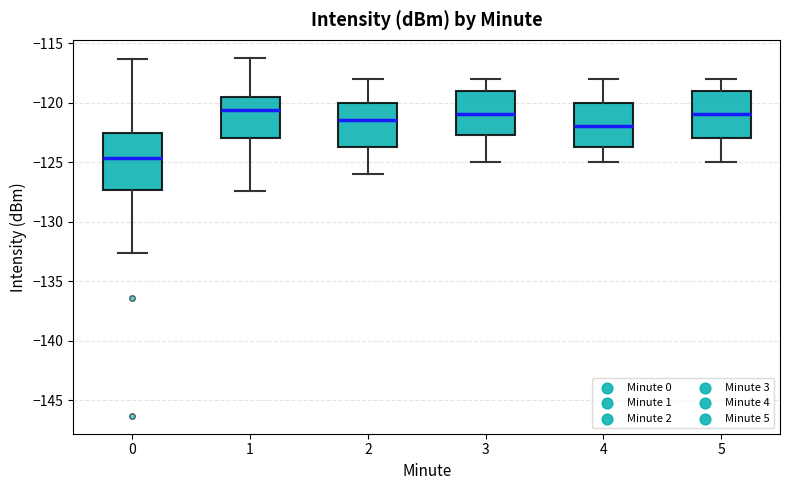

Which box is the tallest, from its lower edge to its upper edge?

0